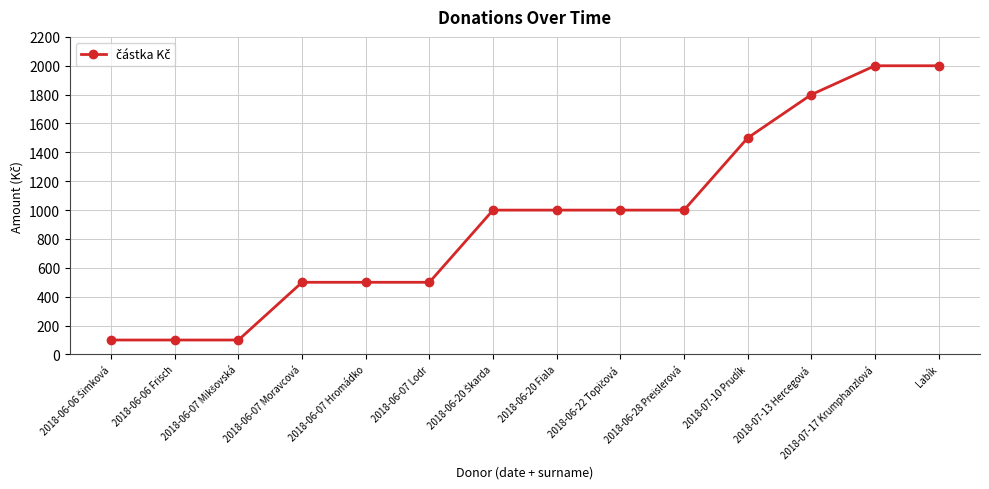

What is the average value?

936